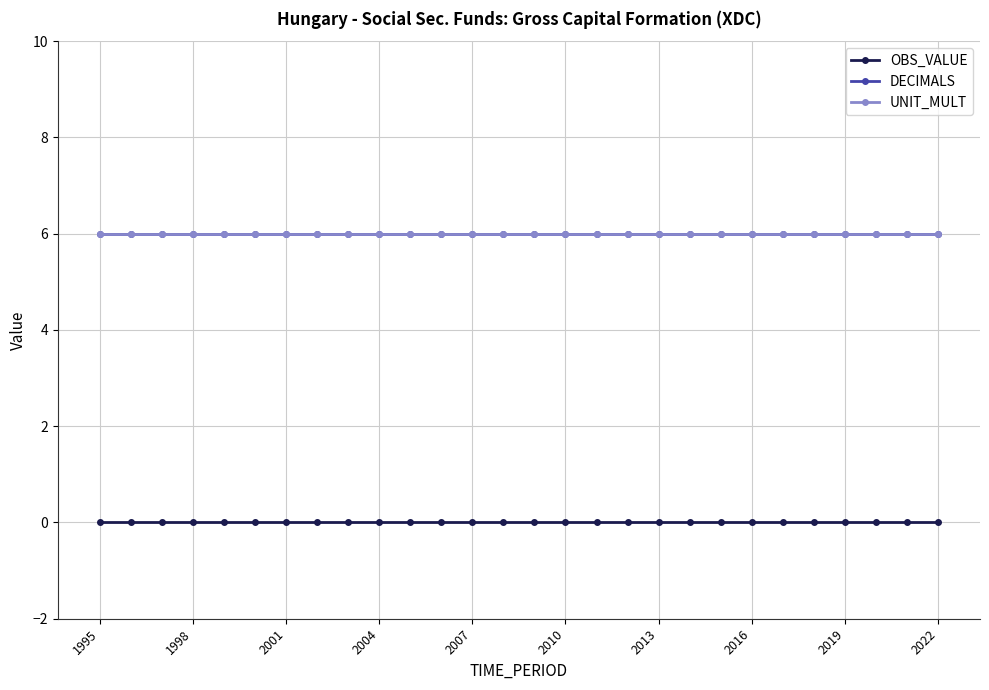

Does the chart have visible grid lines?

Yes